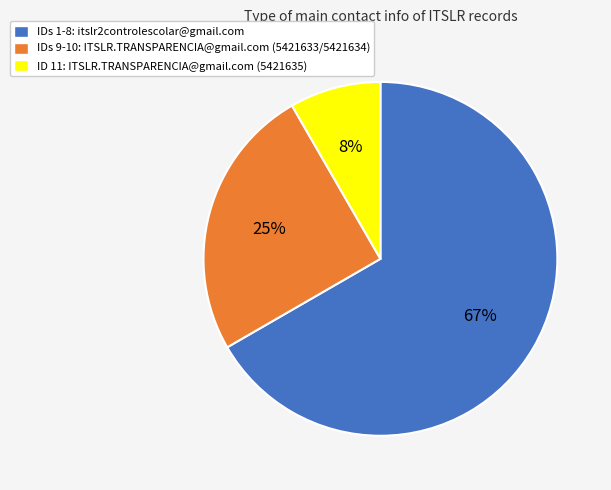

Rank the categories by value from highest to lowest.

IDs 1-8: itslr2controlescolar@gmail.com, IDs 9-10: ITSLR.TRANSPARENCIA@gmail.com (5421633/5421634), ID 11: ITSLR.TRANSPARENCIA@gmail.com (5421635)